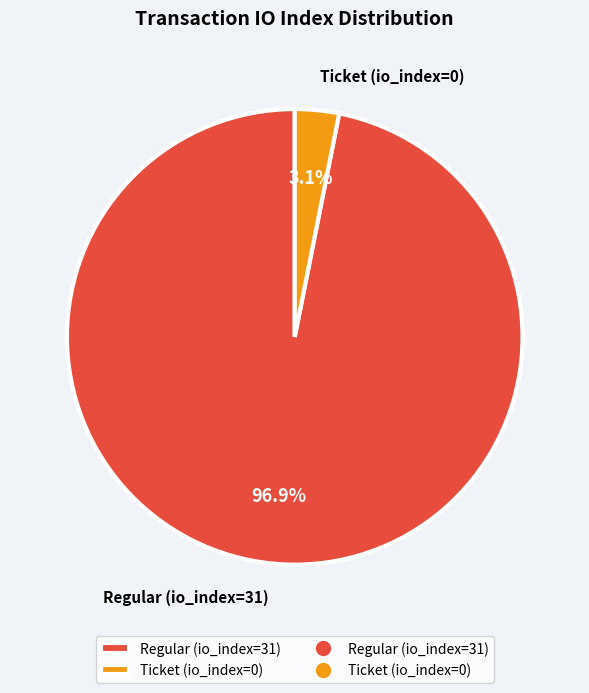

The Ticket (io_index=0) slice represents 14% of the pie. True or false?

False